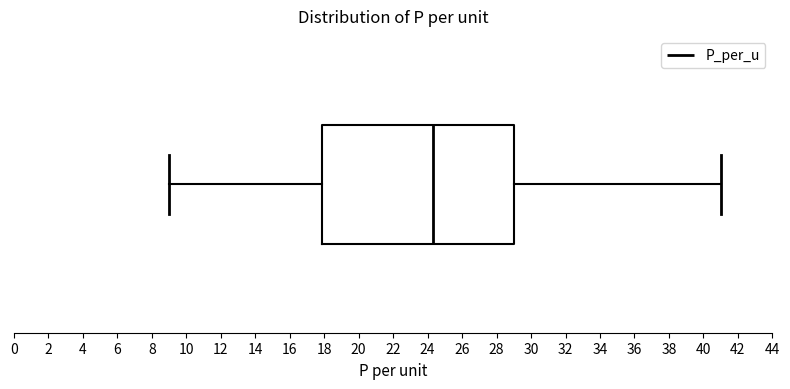

Transcribe this box plot: give where the median line is, the range the box spans, and where the two whiskers end, as read against the x-axis. The values are not printed on the chart, so give them approximately, as read against the axis.

median 24.4, box 18.0 to 29.0, whiskers 9.0 to 41.0